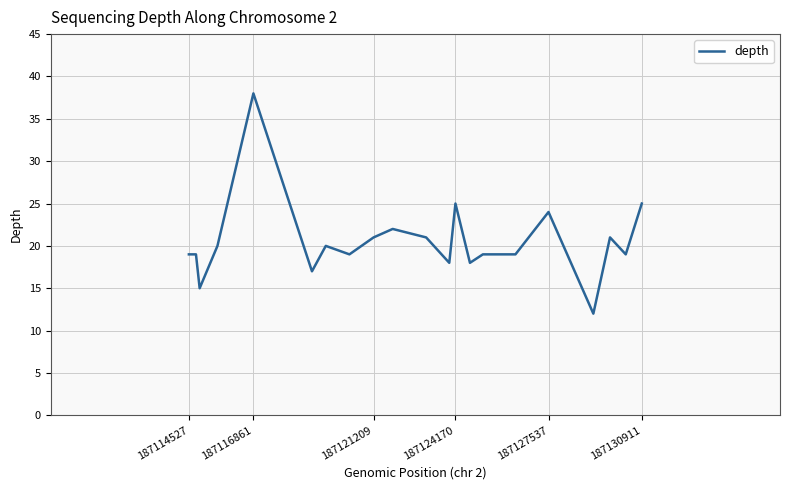

What is the difference between the second highest and minimum values?

13